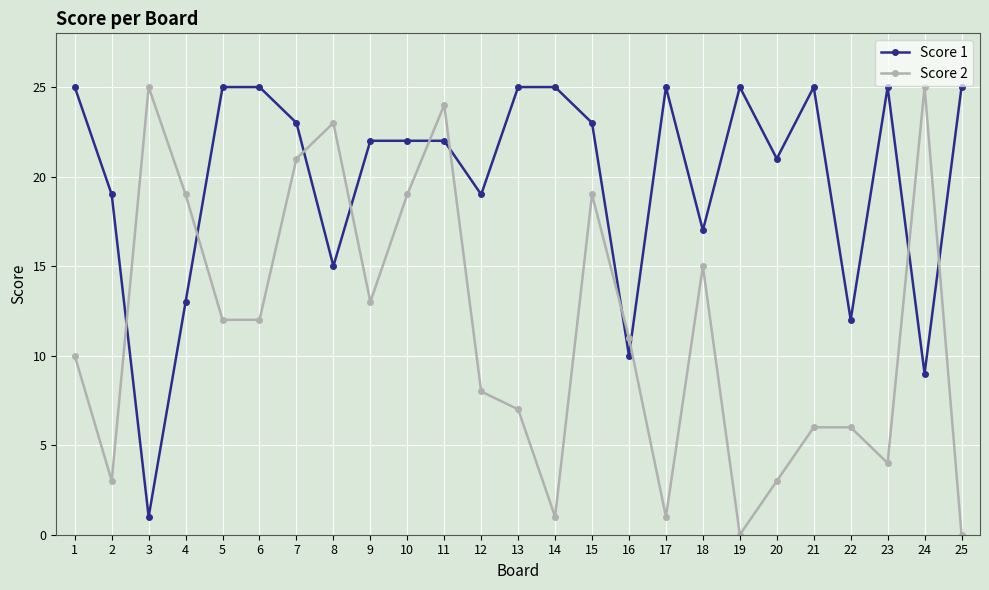

Is it true that Score 2 equals 4 at 21?

False